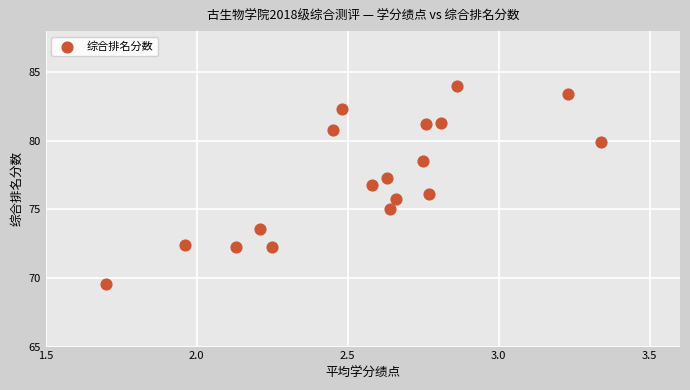

What is the range of X values (max minus min)?

1.6